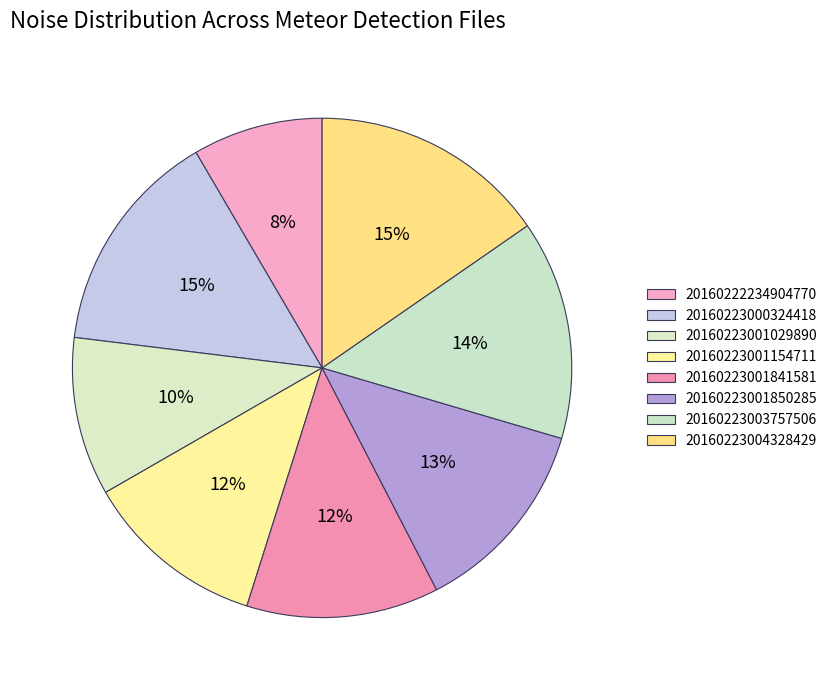

To the nearest percent, what is the combined percentage of 20160223001841581 and 20160222234904770?

21%